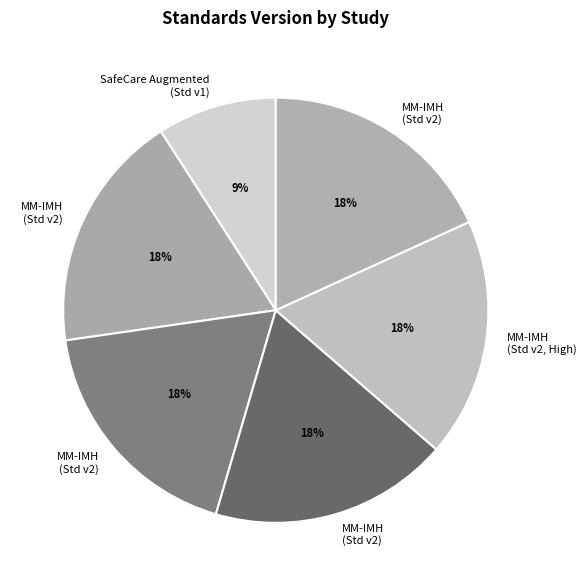

How many segments does this pie chart have?

6